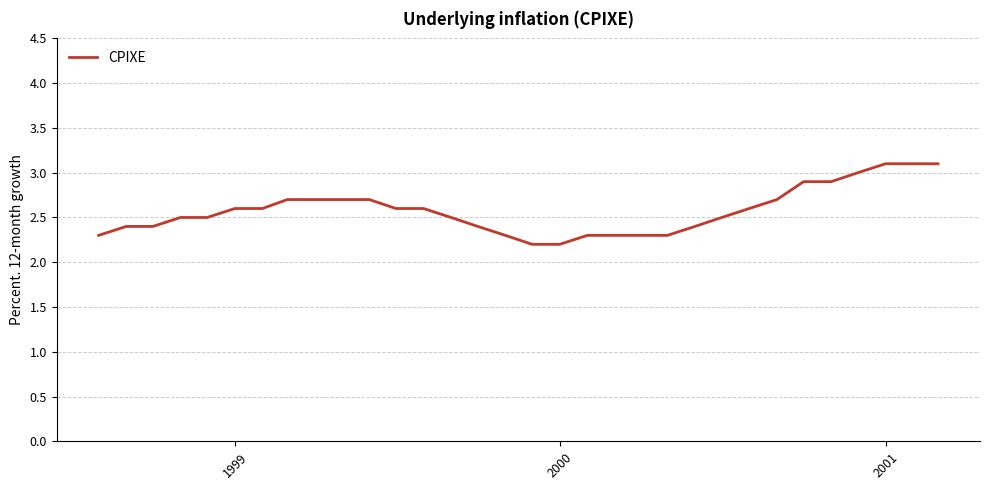

What is the greatest value displayed?

3.1